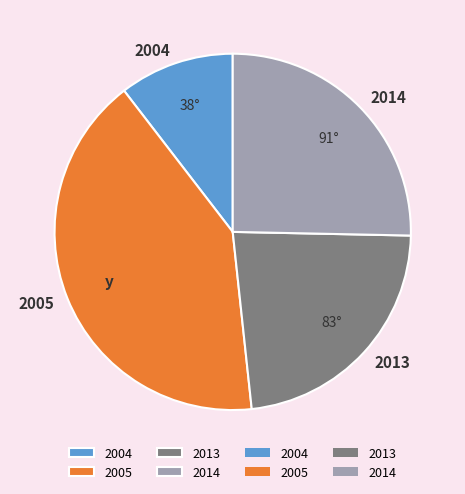

What is the smallest slice in the pie chart?

2004